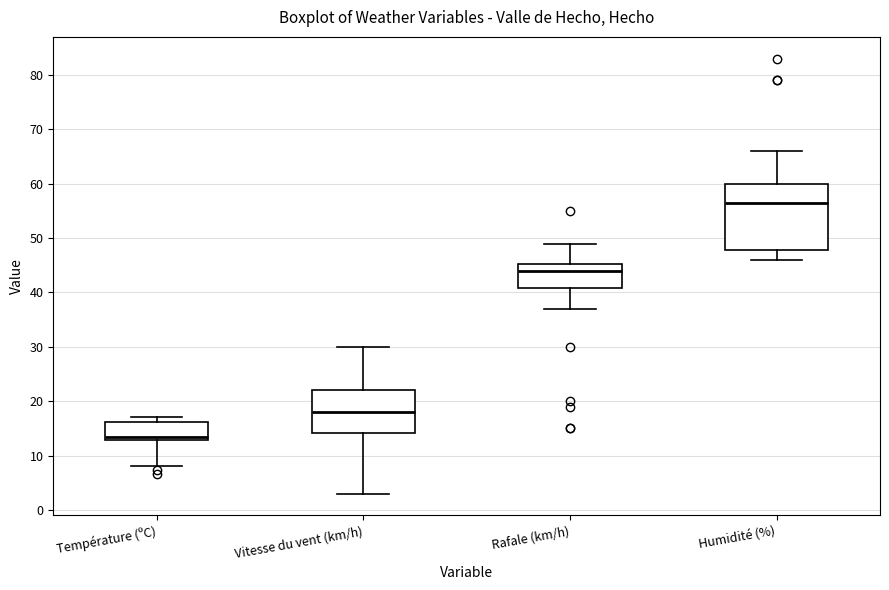

Reading left to right, read every box against the y-axis: the position of its median line, the range the box covers, and the ends of its whiskers. The values are not printed on the chart, so give them approximately, as read against the axis.

Température (ºC): median 14, box 13 to 16, whiskers 8 to 17
Vitesse du vent (km/h): median 18, box 14 to 22, whiskers 3 to 30
Rafale (km/h): median 44, box 41 to 45, whiskers 37 to 49
Humidité (%): median 57, box 48 to 60, whiskers 46 to 66